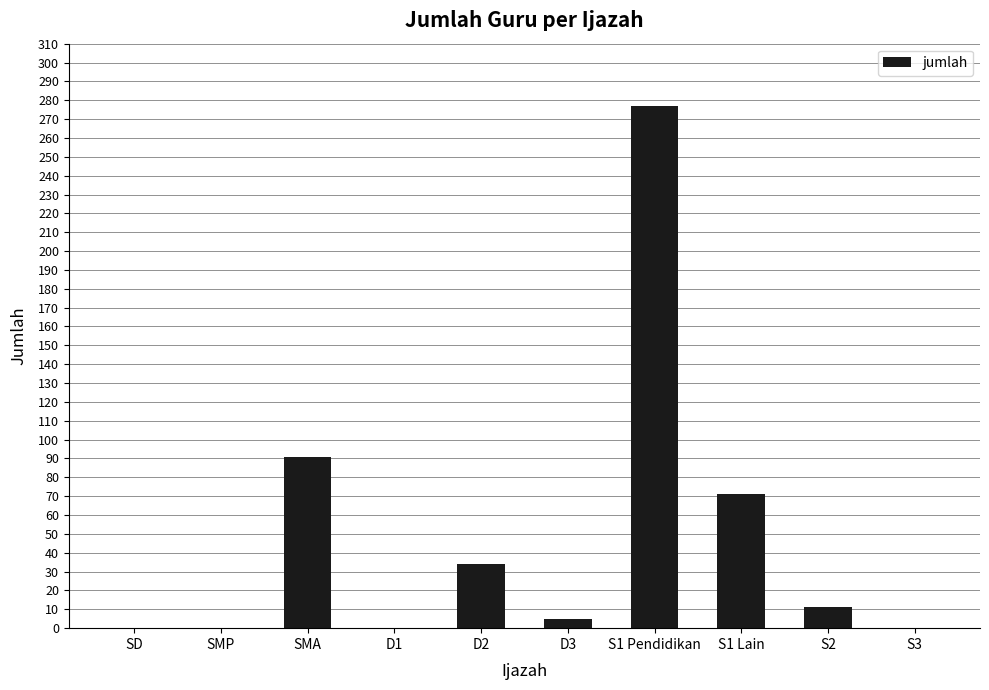

What is the sum of all values?

489